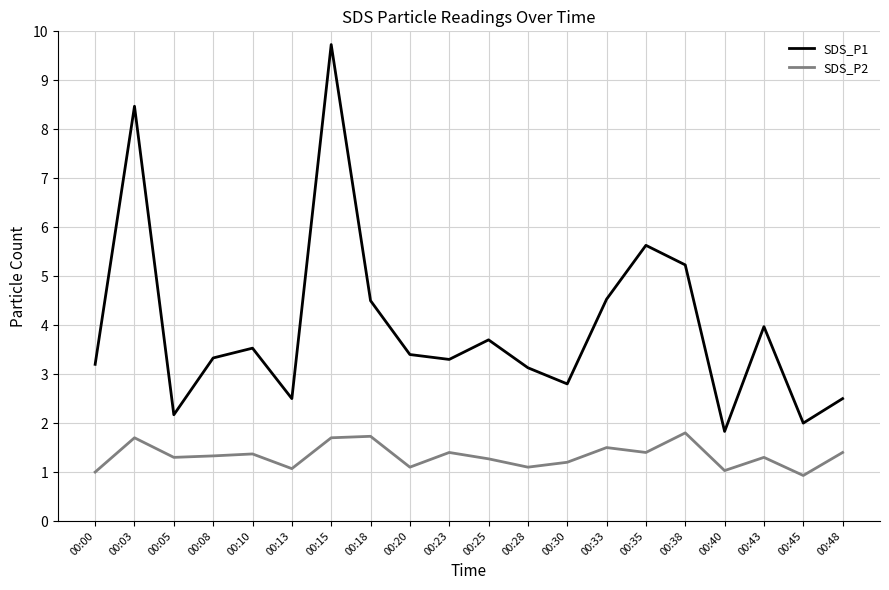

Reading left to right, list all the values displayed in this chart.

SDS_P1: 00:00=3.2	00:03=8.5	00:05=2.2	00:08=3.3	00:10=3.5	00:13=2.5	00:15=9.7	00:18=4.5	00:20=3.4	00:23=3.3	00:25=3.7	00:28=3.1	00:30=2.8	00:33=4.5	00:35=5.6	00:38=5.2	00:40=1.8	00:43=4.0	00:45=2.0	00:48=2.5
SDS_P2: 00:00=1.0	00:03=1.7	00:05=1.3	00:08=1.3	00:10=1.4	00:13=1.1	00:15=1.7	00:18=1.7	00:20=1.1	00:23=1.4	00:25=1.3	00:28=1.1	00:30=1.2	00:33=1.5	00:35=1.4	00:38=1.8	00:40=1.0	00:43=1.3	00:45=0.9	00:48=1.4